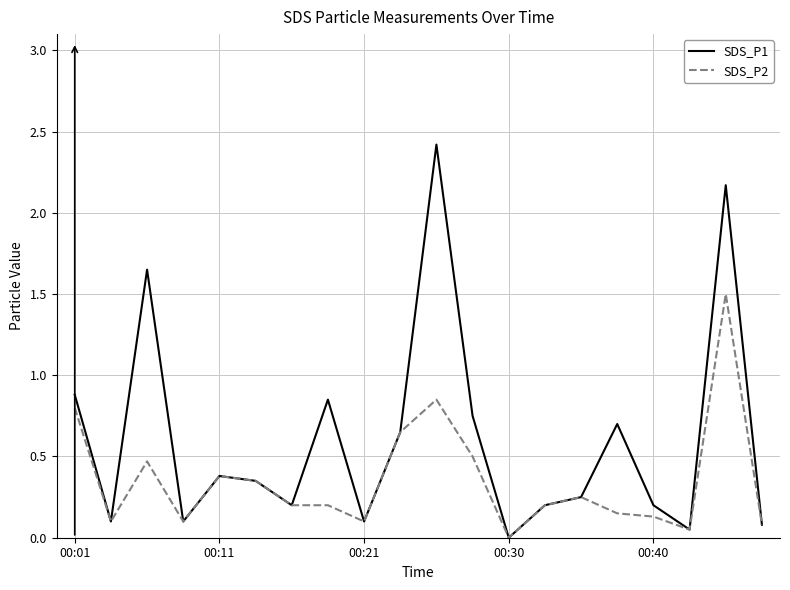

Rank the series by their maximum value, from highest to lowest.

SDS_P1, SDS_P2